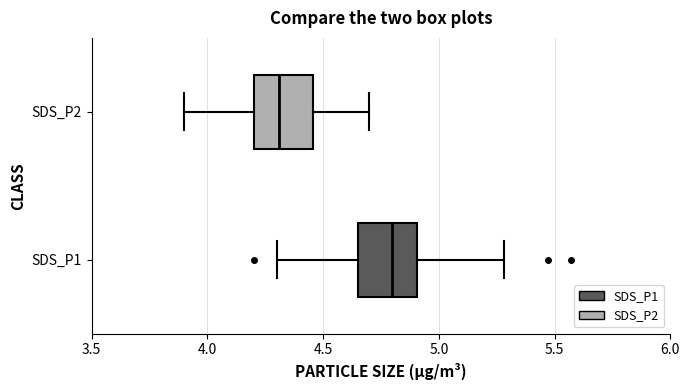

Which box has the furthest to the left median line?

SDS_P2